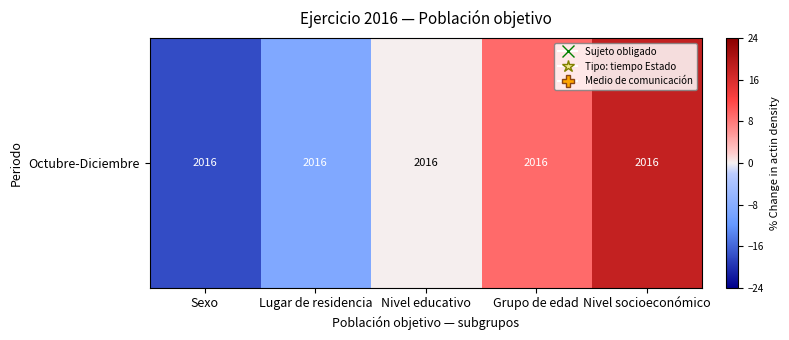

How many data points are less than 0?

2